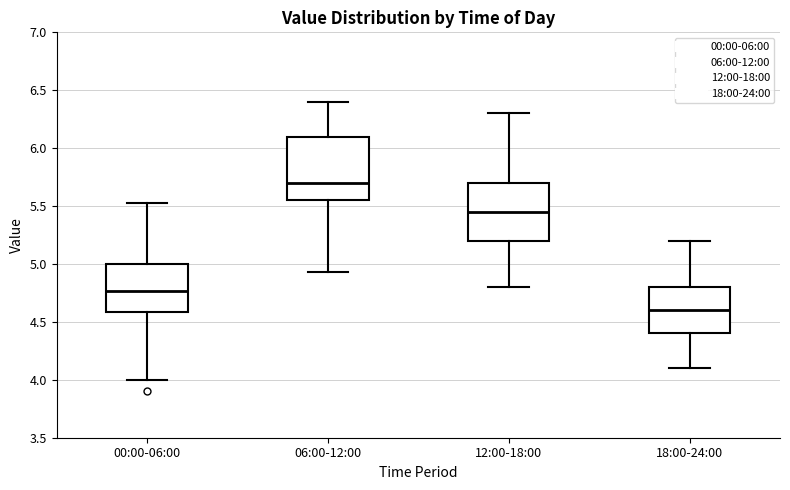

Which box's median line is the highest?

06:00-12:00